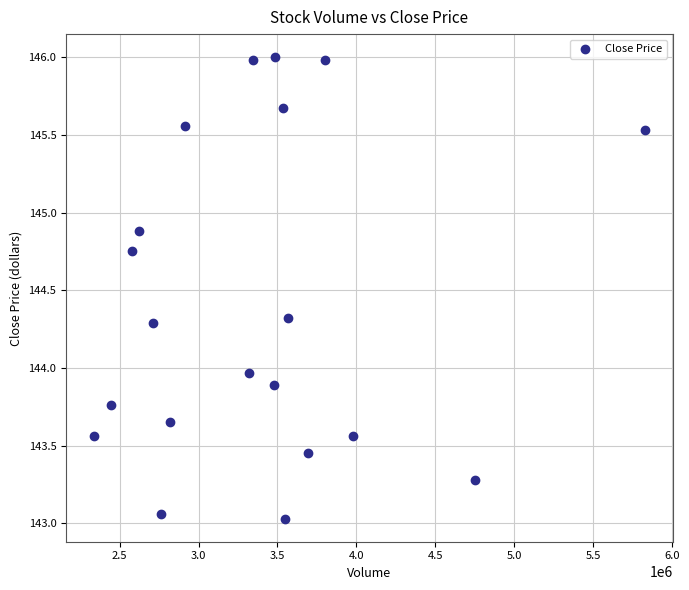

What is the range of X values (max minus min)?

3492600.0